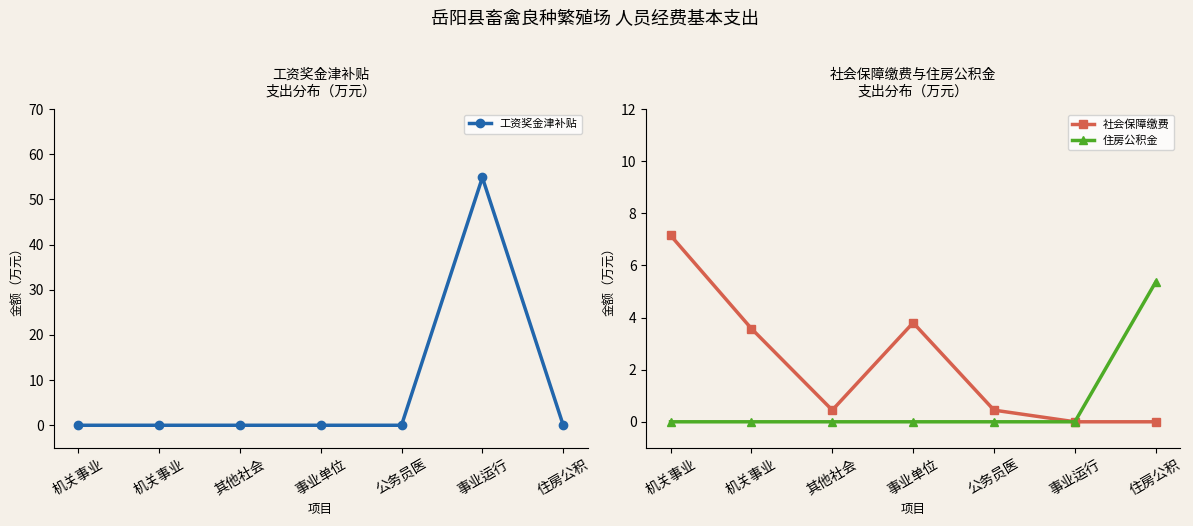

At how many categories does at least one series exceed 6?

2